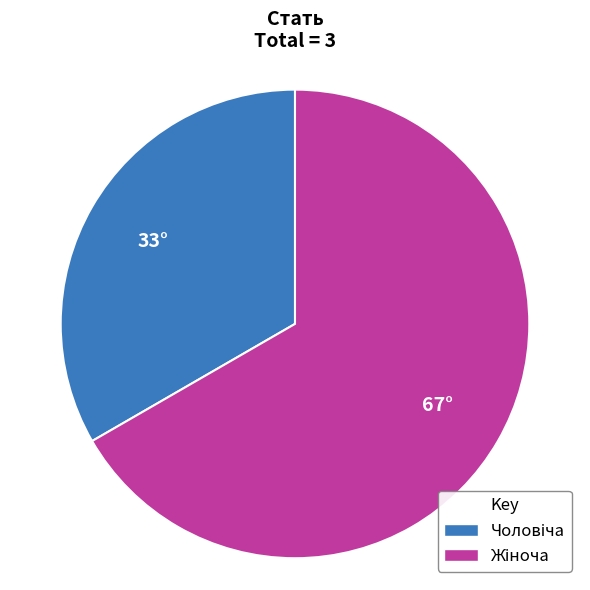

Is there any slice that represents more than half of the pie?

Yes